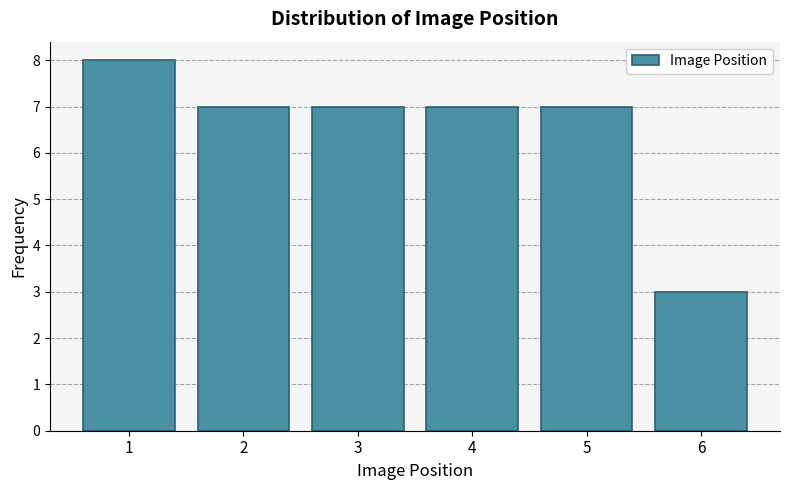

Reading left to right, extract all data points from this chart.

8	7	7	7	7	3